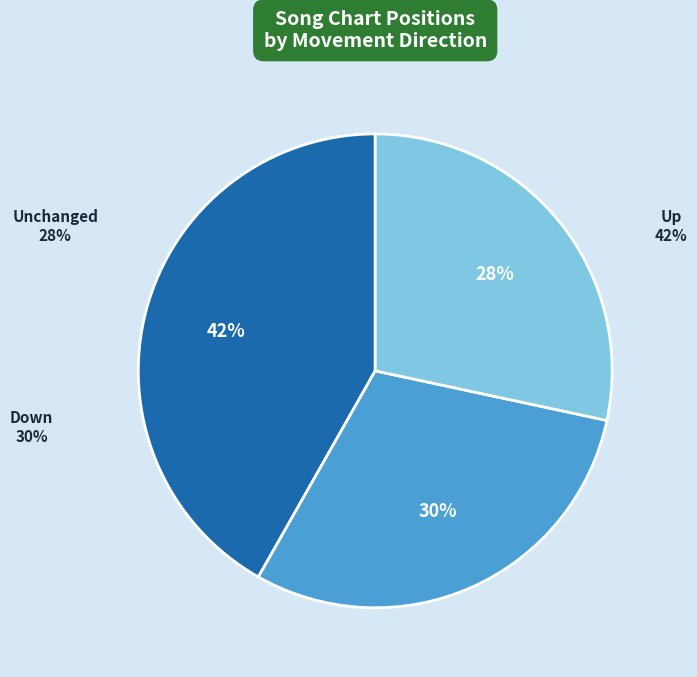

What percentage is the up slice, to the nearest percent?

42%